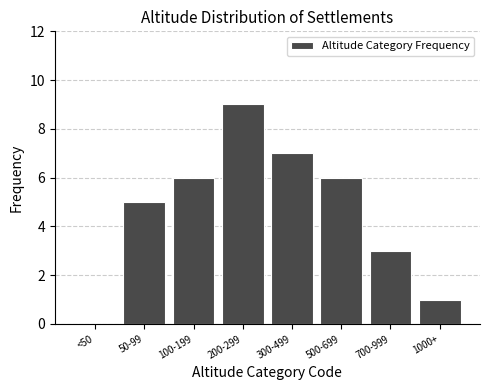

Reading left to right, list all the values displayed in this chart.

<50=0	50-99=5	100-199=6	200-299=9	300-499=7	500-699=6	700-999=3	1000+=1